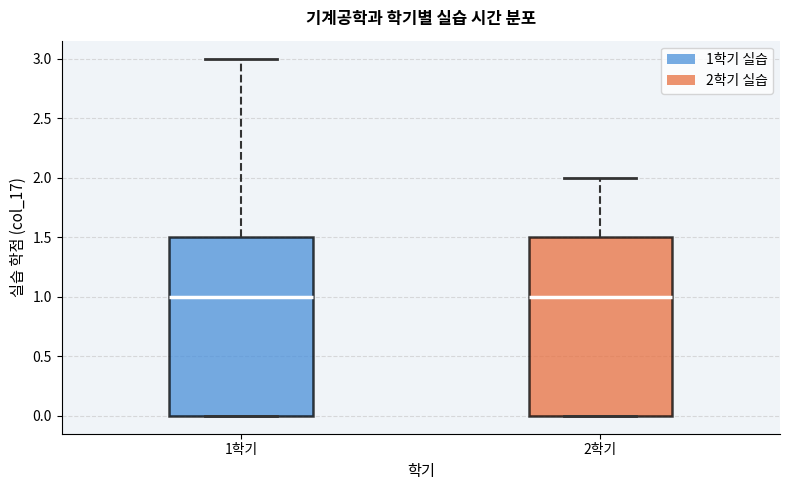

Where does the upper whisker of the box for 1학기 end on the y-axis? The values are not printed on the chart, so give them approximately, as read against the axis.

3.0